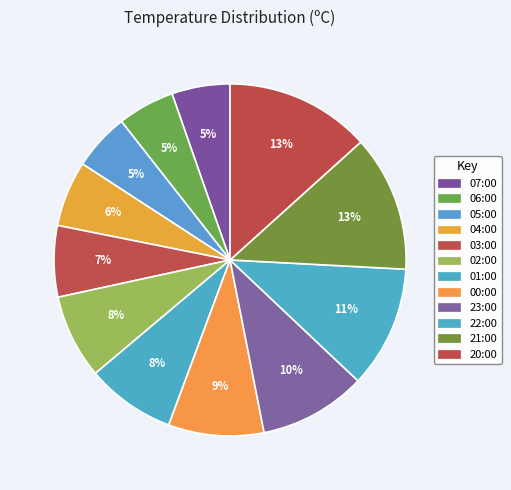

How many segments does this pie chart have?

12